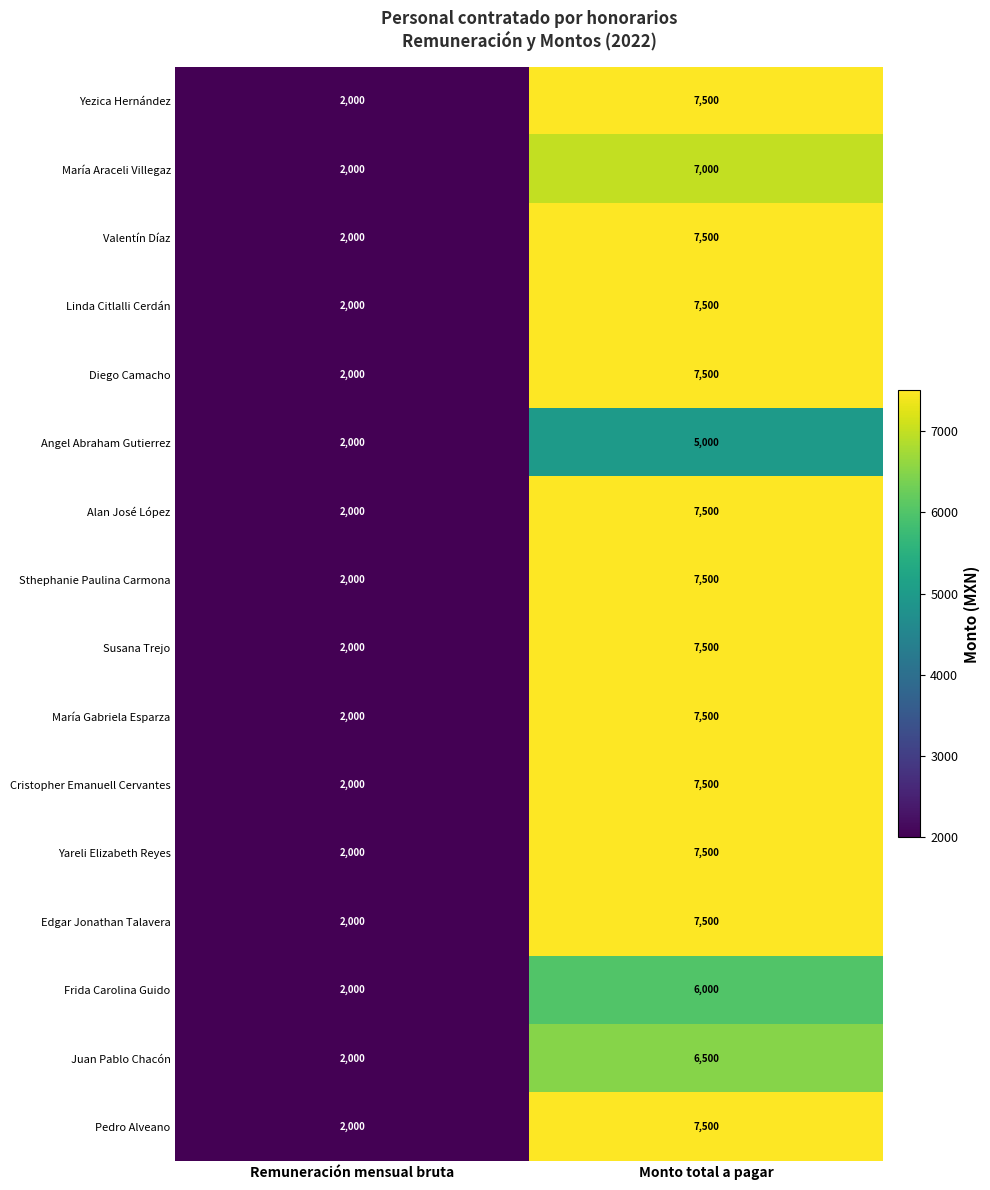

List the labels in order of Sthephanie Paulina Carmona value, smallest first.

Remuneración mensual bruta, Monto total a pagar